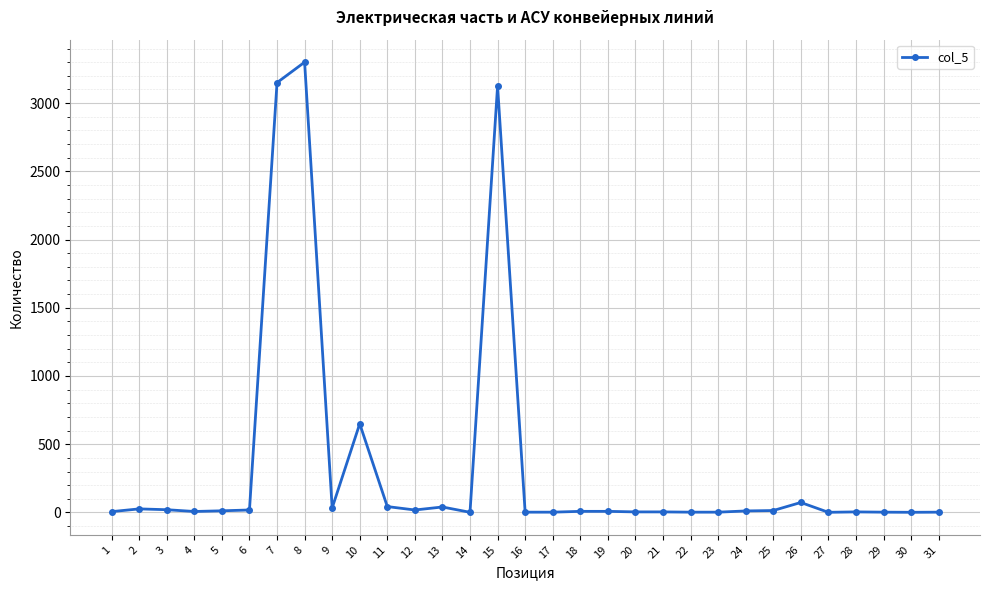

What is the difference between the values at 20 and 15?

3121